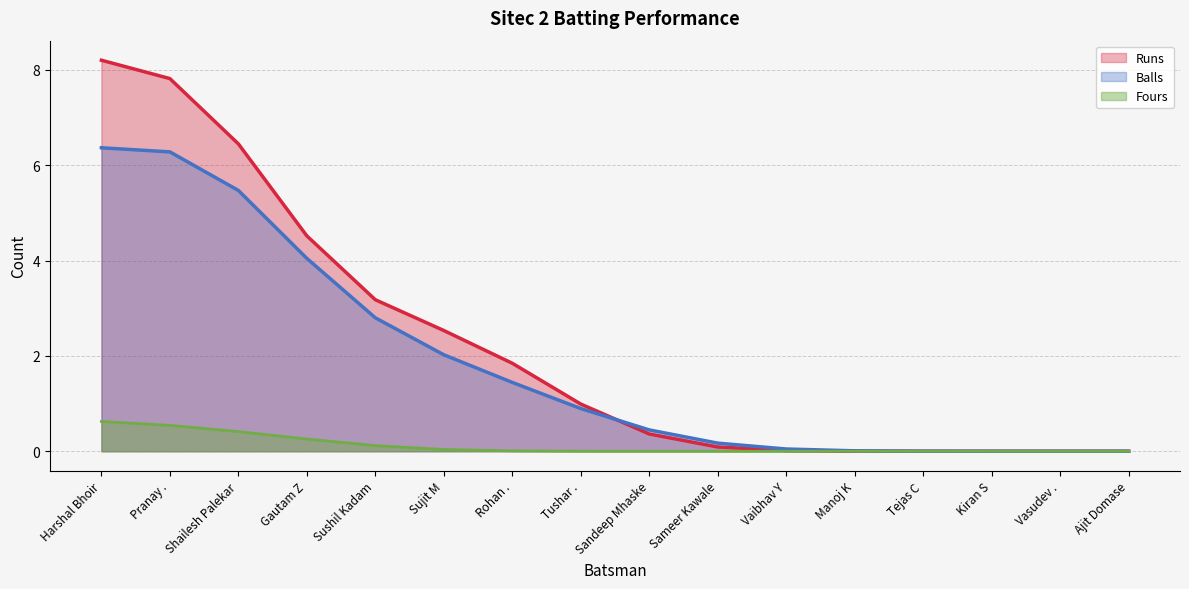

What are all the series names shown in the legend?

Runs, Balls, Fours